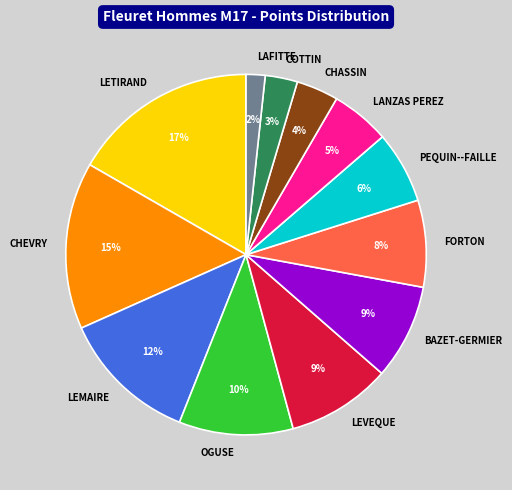

To the nearest percent, what percentage of the pie is LEVEQUE?

9%